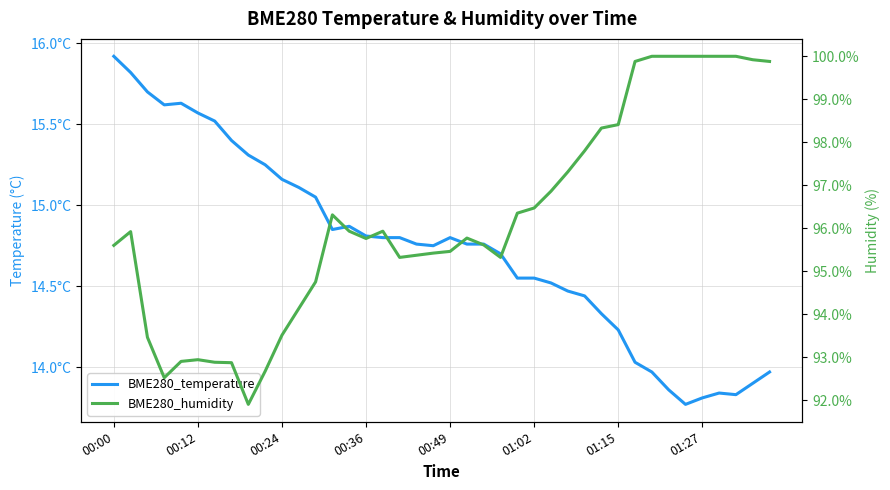

Which series changed the most between 20 and 38?

BME280_humidity